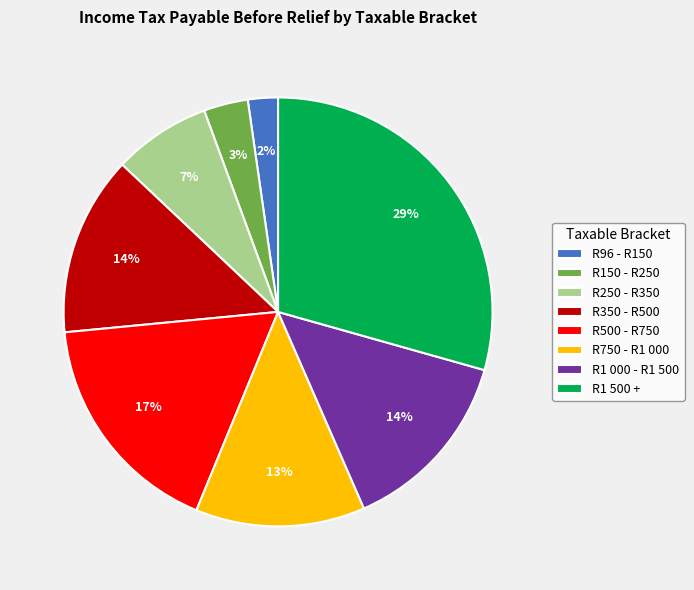

Is R750 - R1 000 the majority of the pie?

No